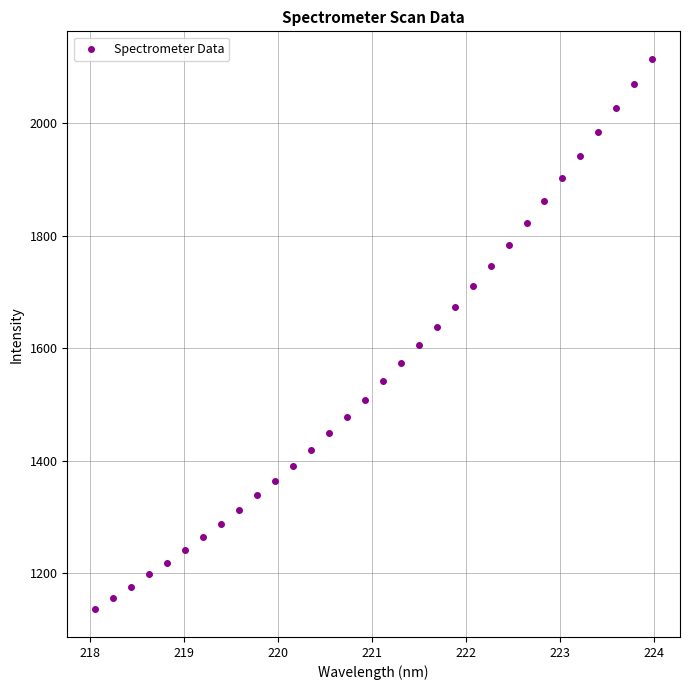

What is the range of Y values (max minus min)?

978.3